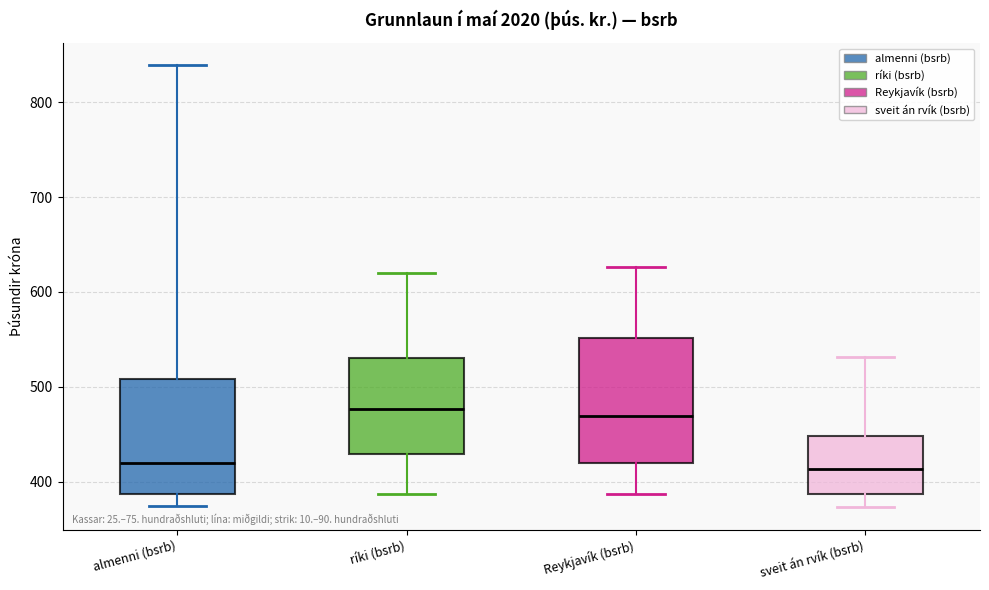

Reading left to right, read every box against the y-axis: the position of its median line, the range the box covers, and the ends of its whiskers. The values are not printed on the chart, so give them approximately, as read against the axis.

almenni (bsrb): median 420, box 390 to 510, whiskers 380 to 840
ríki (bsrb): median 480, box 430 to 530, whiskers 390 to 620
Reykjavík (bsrb): median 470, box 420 to 550, whiskers 390 to 630
sveit án rvík (bsrb): median 410, box 390 to 450, whiskers 370 to 530